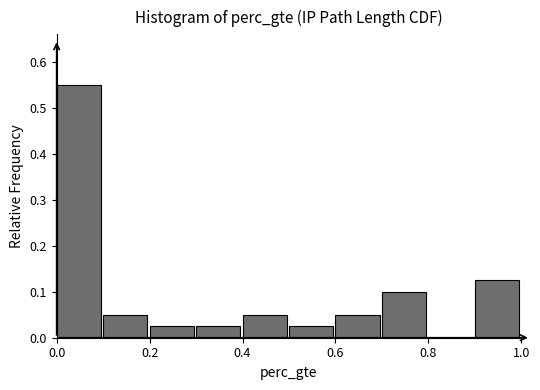

Over which range of the x-axis is the bar tallest?

0.0 to 0.1